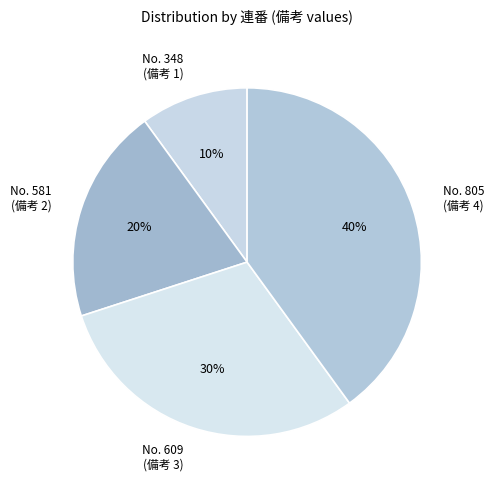

True or false: No. 348 (備考 1) accounts for 10% of the total.

True